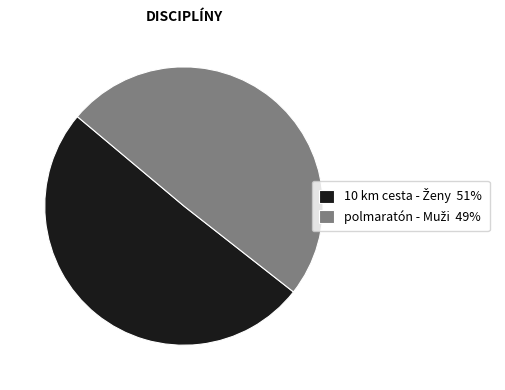

Is there a majority slice in this chart?

Yes